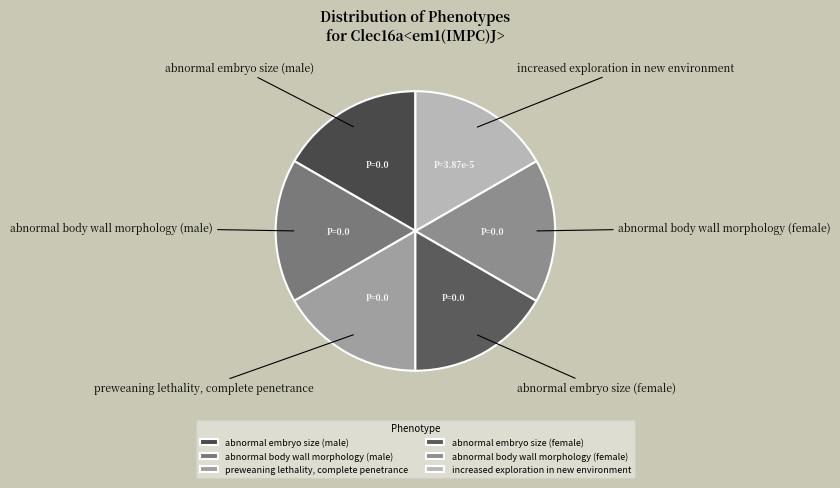

Is it true that increased exploration in new environment is 22% of the pie?

False